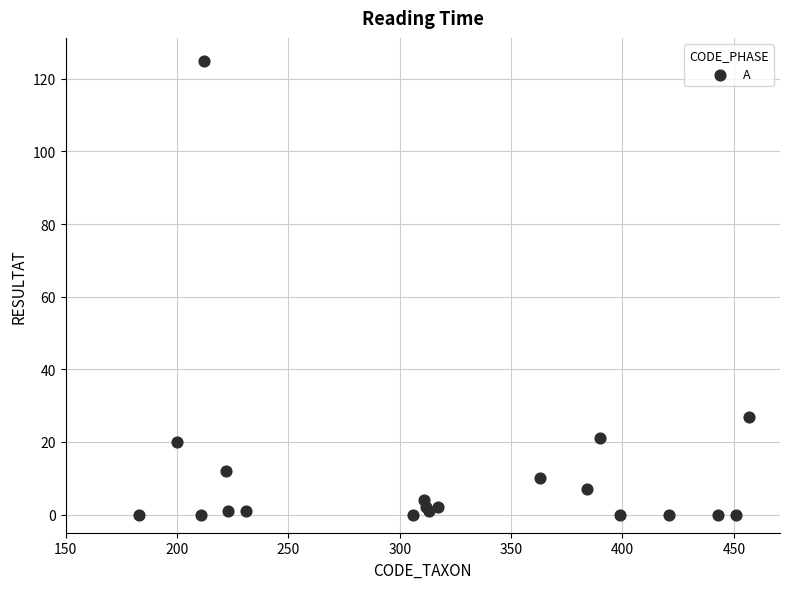

What Y value in the scatter plot is closest to 62?

27